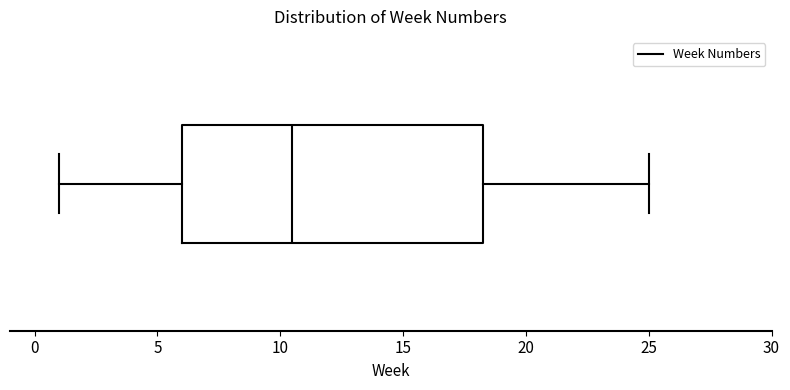

Transcribe this box plot: give where the median line is, the range the box spans, and where the two whiskers end, as read against the x-axis. The values are not printed on the chart, so give them approximately, as read against the axis.

median 10.5, box 6.0 to 18.5, whiskers 1.0 to 25.0